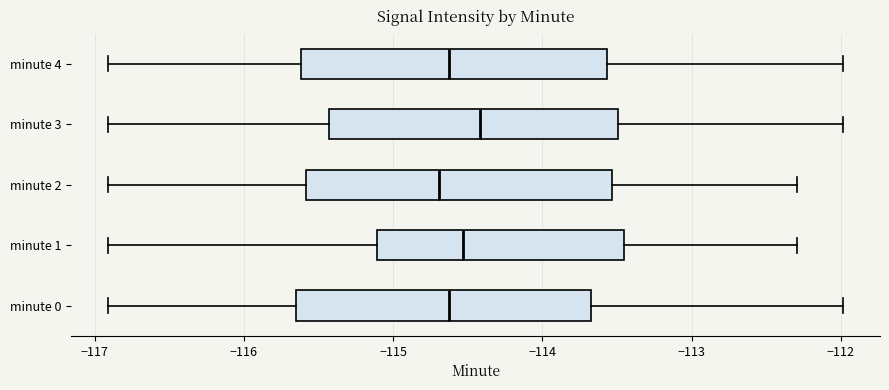

Where is the right edge of the box for minute 2 on the x-axis? The values are not printed on the chart, so give them approximately, as read against the axis.

-113.5